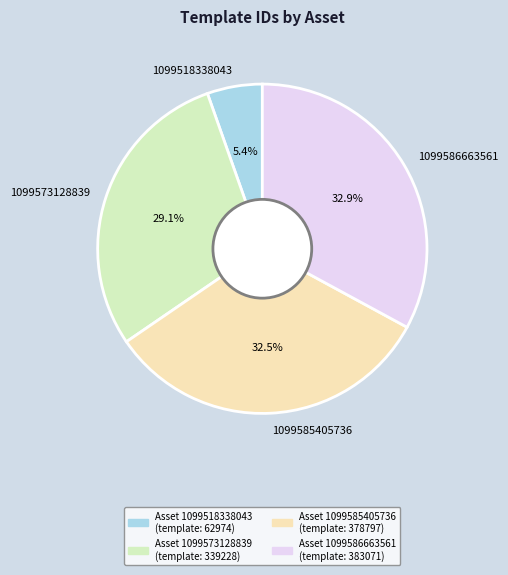

What is the ratio of the value at 1099585405736 to the value at 1099573128839?

1.1